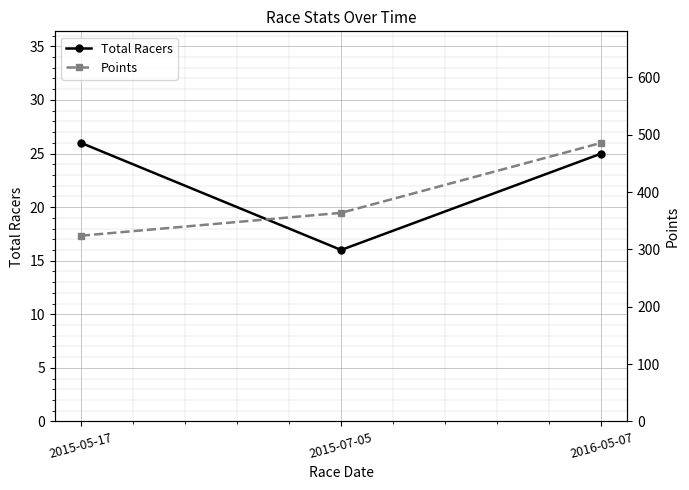

What position from the right is 2016-05-07?

1